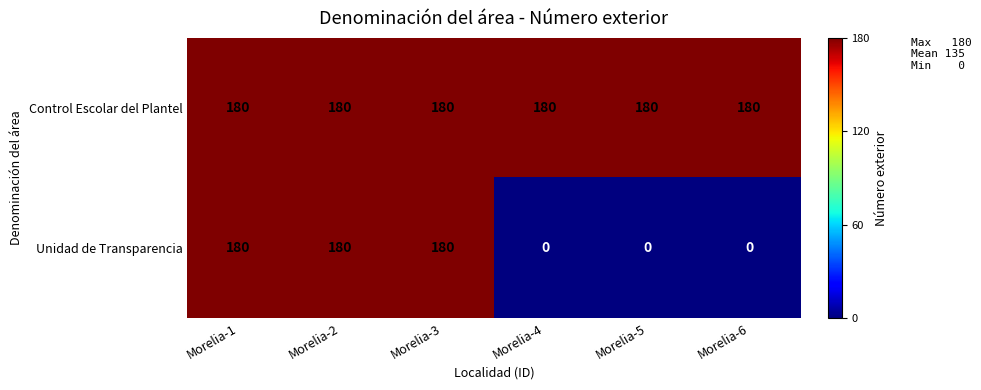

Which series has the largest range (max minus min)?

Unidad de Transparencia